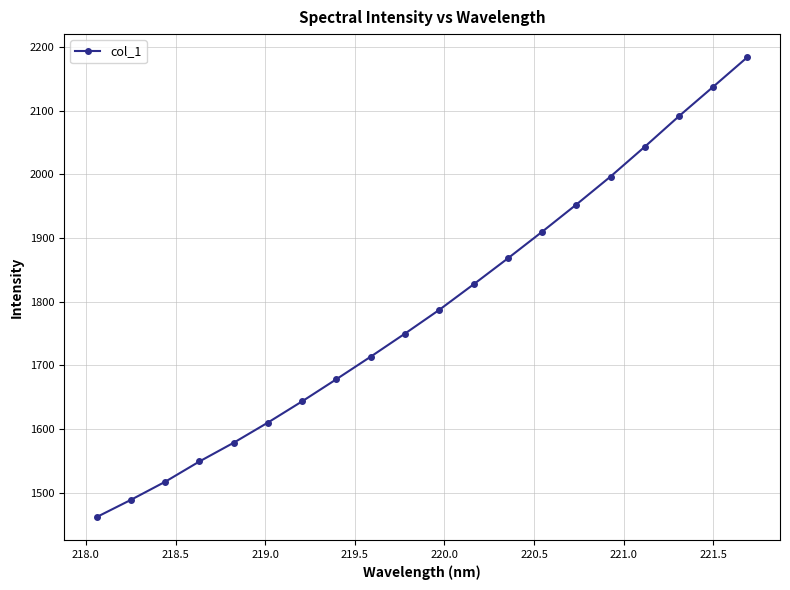

True or false: the data has more than 0 interior local peaks.

False